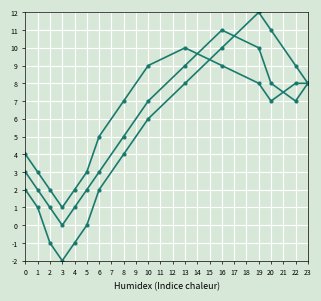

How many lines are shown in the chart?

3